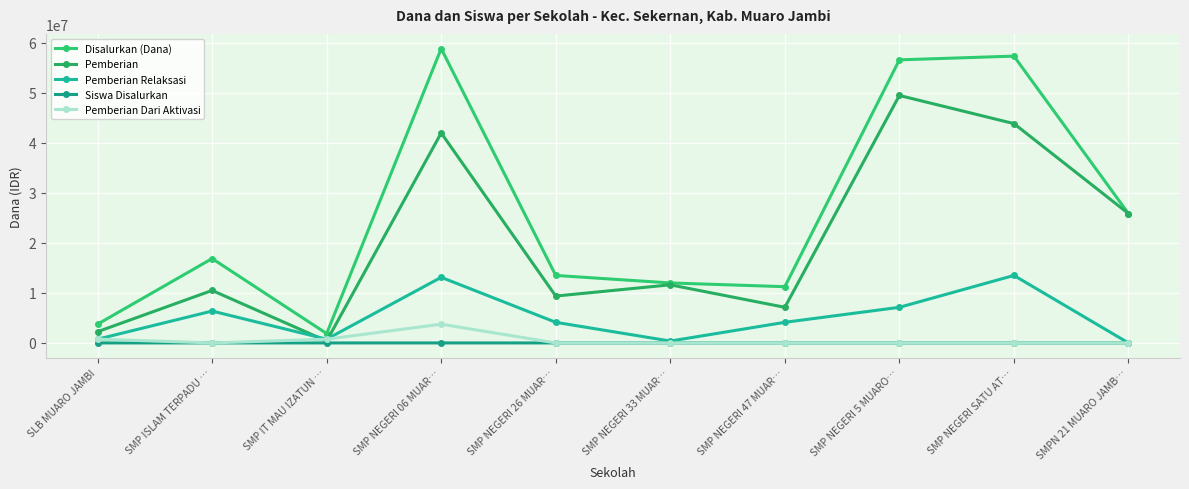

True or false: Pemberian has a value of 2250000 at SLB MUARO JAMBI.

True